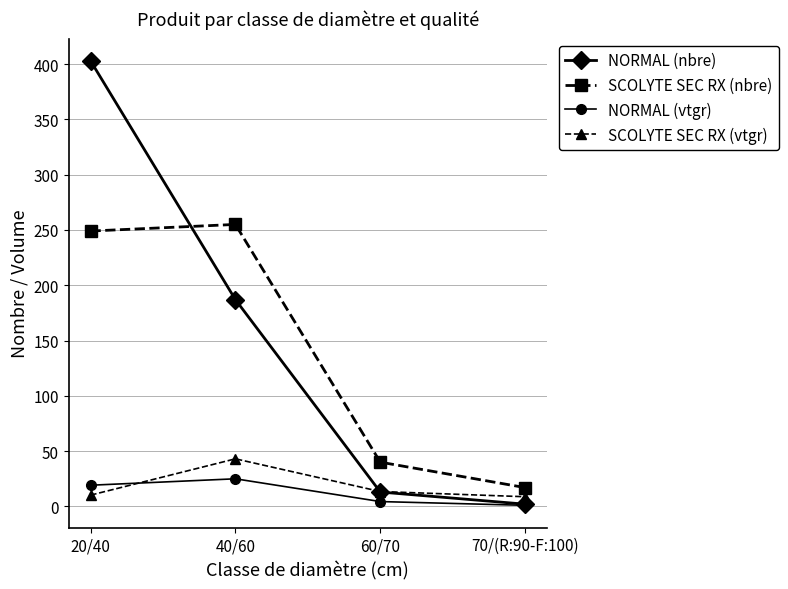

Which series changed the most between 20/40 and 70/(R:90-F:100)?

NORMAL (nbre)